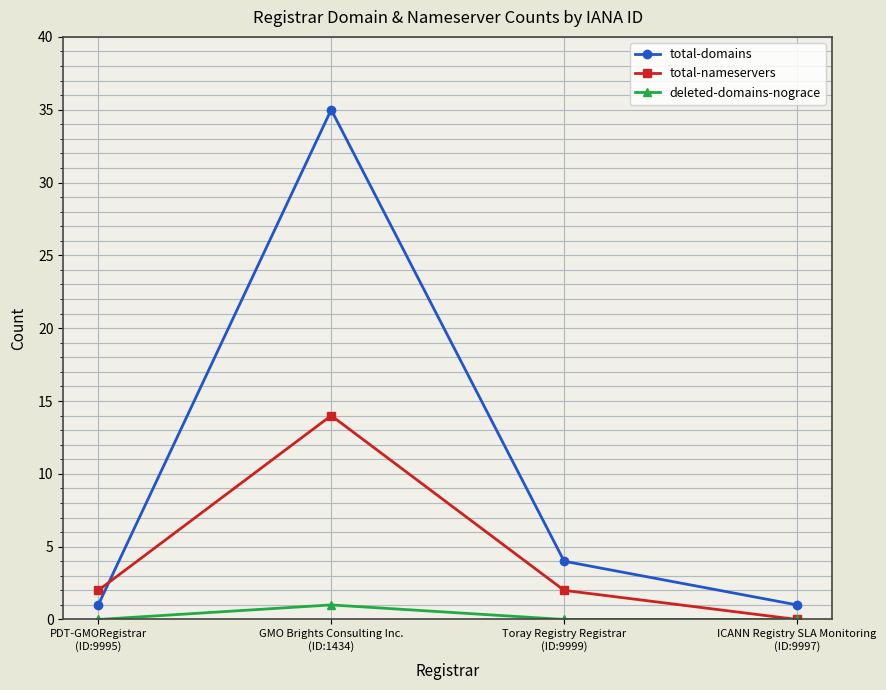

Which series changed the most between GMO Brights Consulting Inc.
(ID:1434) and Toray Registry Registrar
(ID:9999)?

total-domains